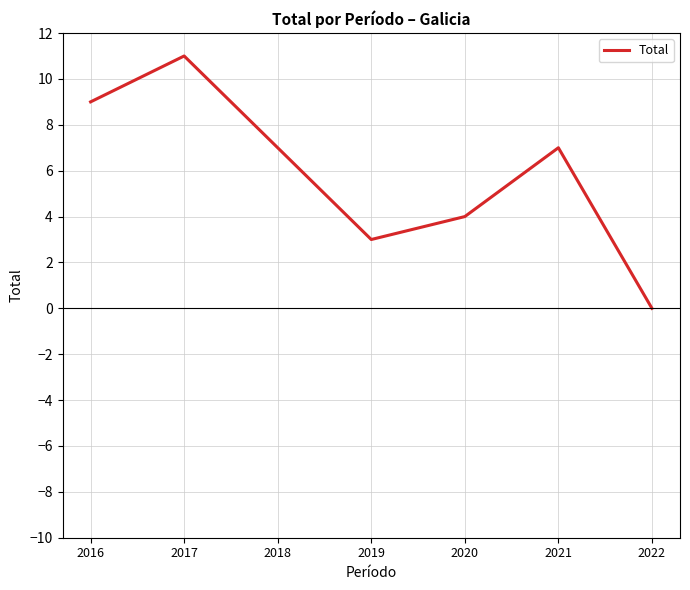

True or false: the data shows 4 at 2019.

False